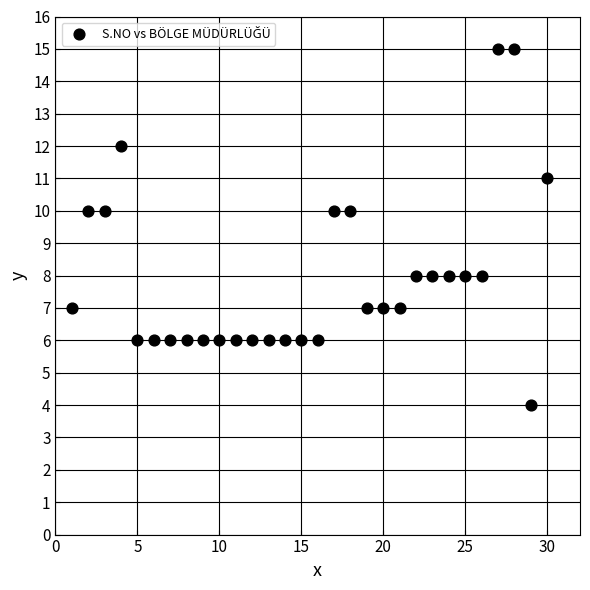

What is the range of Y values (max minus min)?

11